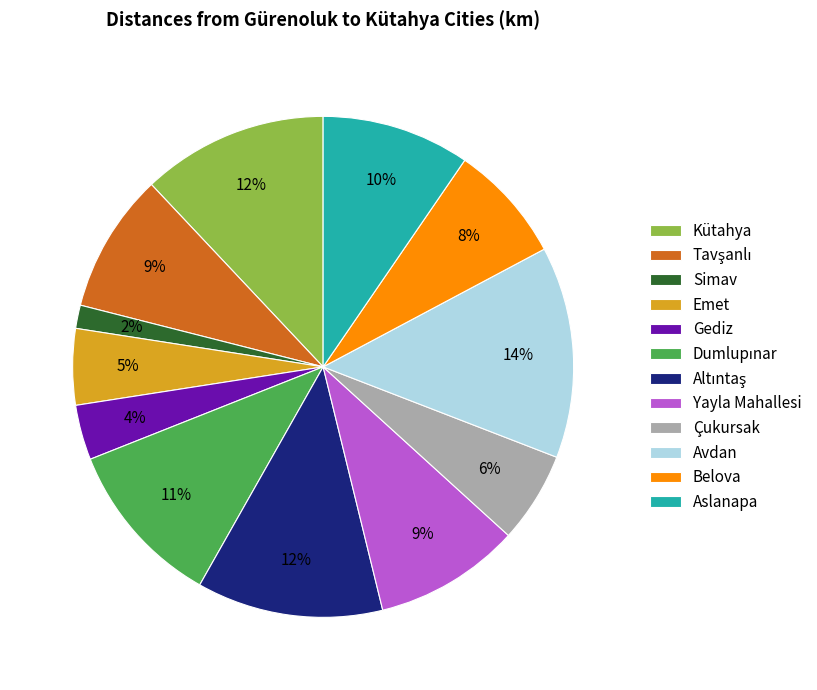

Is Yayla Mahallesi the majority of the pie?

No